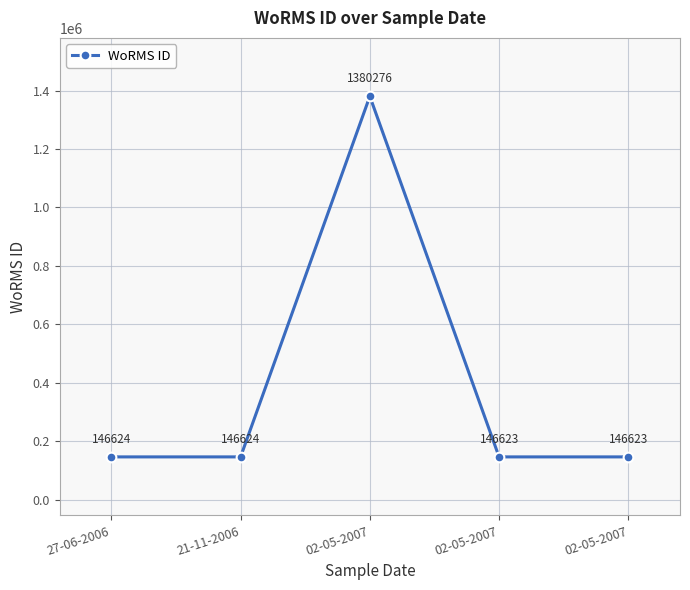

Does the chart have visible grid lines?

Yes